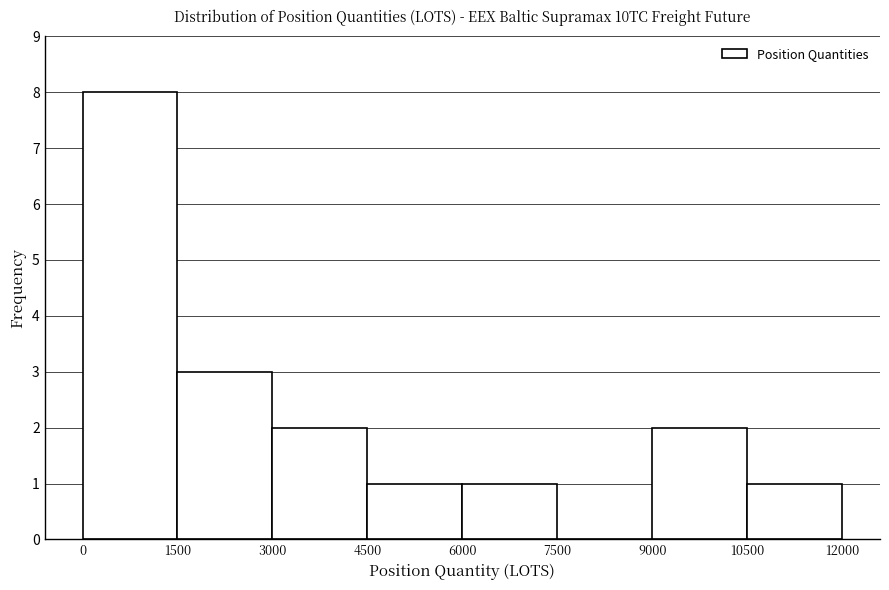

Reading left to right, transcribe this chart: for each bar, give the range it covers on the x-axis and its height. The values are not printed on the chart, so give them approximately, as read against the axis.

0 to 1500: 8
1500 to 3000: 3
3000 to 4500: 2
4500 to 6000: 1
6000 to 7500: 1
7500 to 9000: 0
9000 to 10500: 2
10500 to 12000: 1